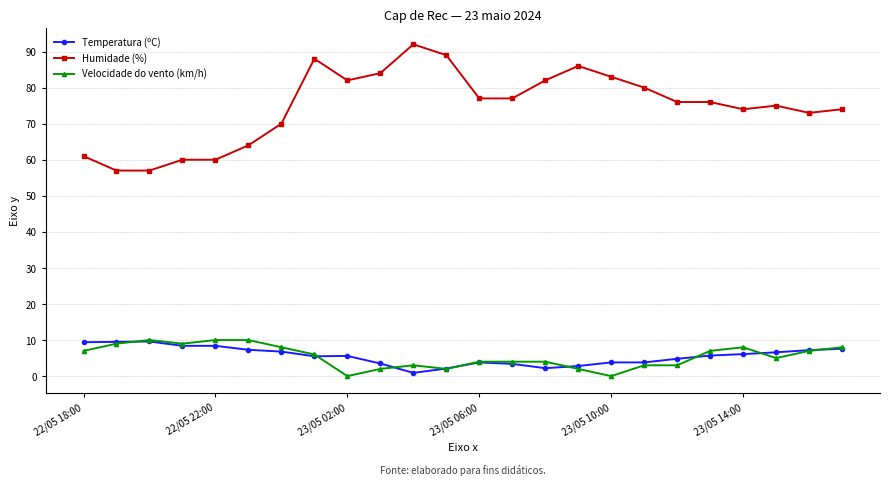

How many lines are shown in the chart?

3